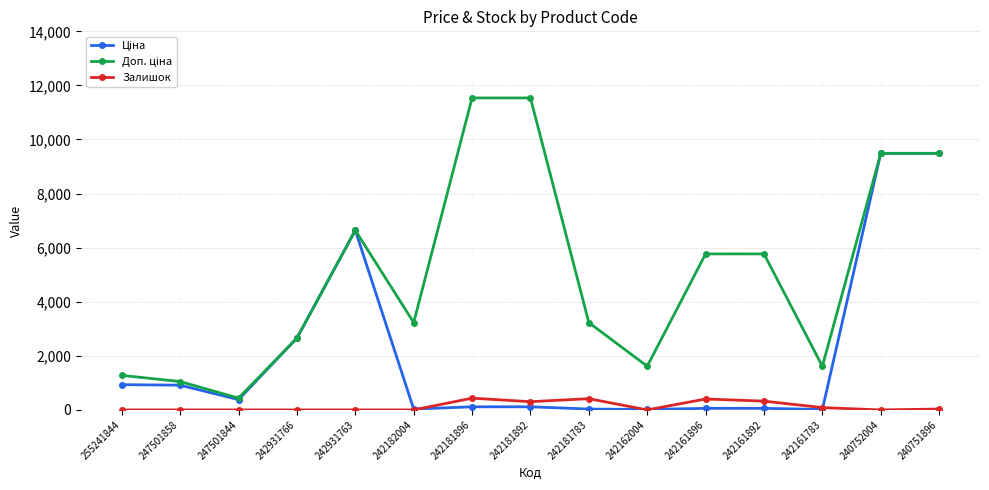

True or false: Залишок has more than 1 interior local peaks.

True